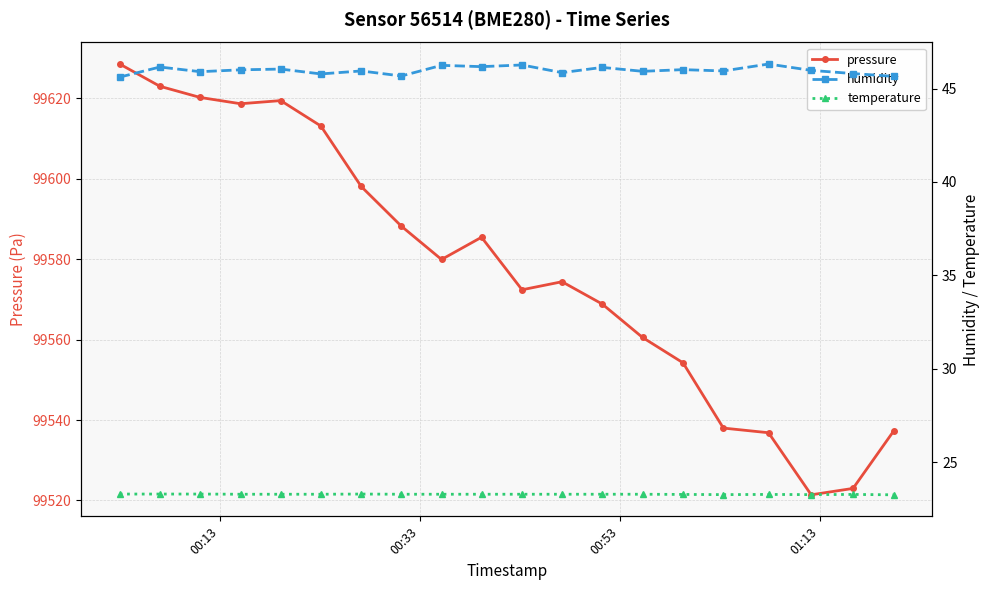

In temperature, how many points are lower than both neighbors (excluding endpoints)?

2